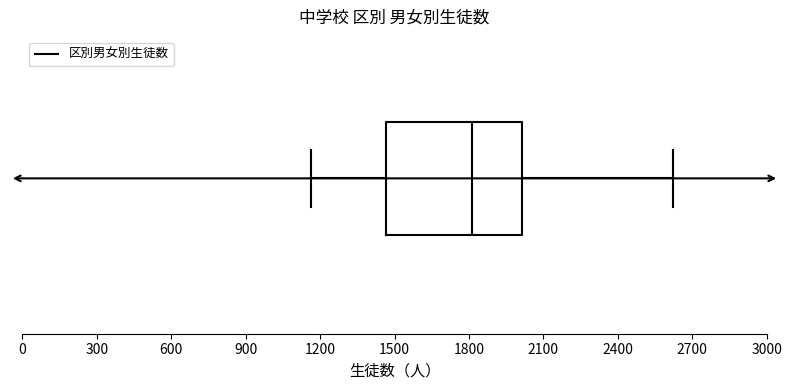

Transcribe this box plot: give where the median line is, the range the box spans, and where the two whiskers end, as read against the x-axis. The values are not printed on the chart, so give them approximately, as read against the axis.

median 1800, box 1450 to 2000, whiskers 1150 to 2600